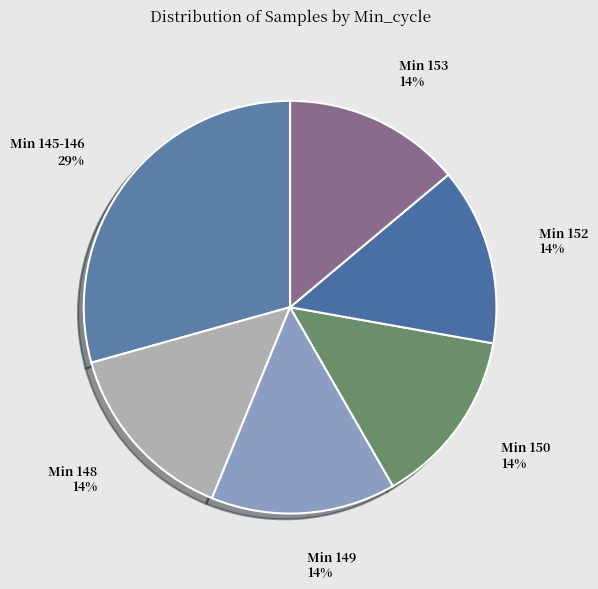

How many slices are in this pie chart?

6